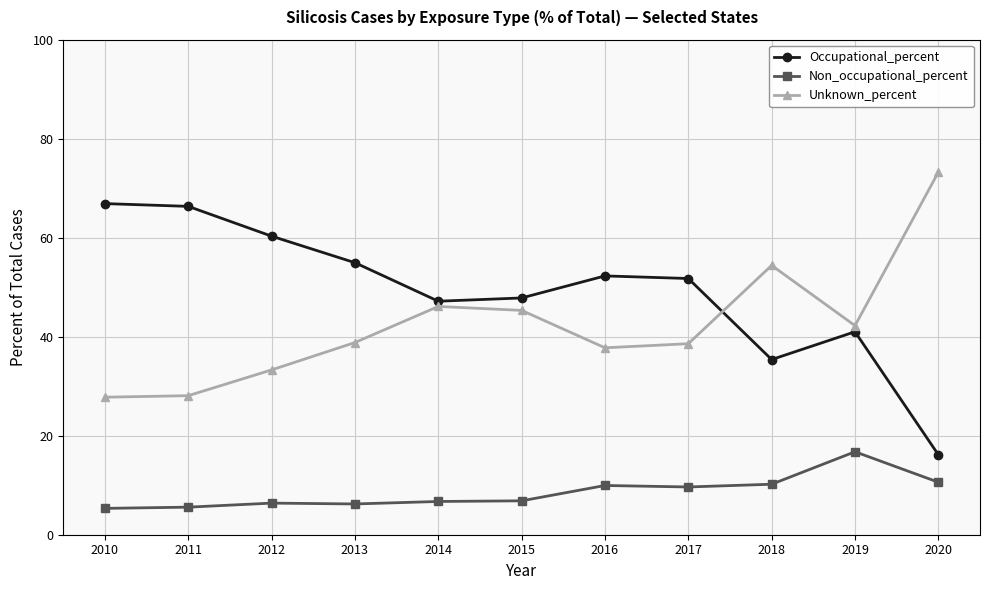

What is the difference between the highest and lowest values at 2020?

62.6